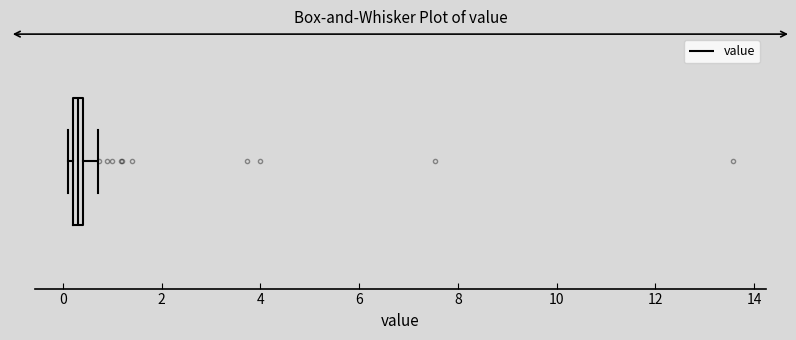

Where is the right edge of the box on the x-axis? The values are not printed on the chart, so give them approximately, as read against the axis.

0.4